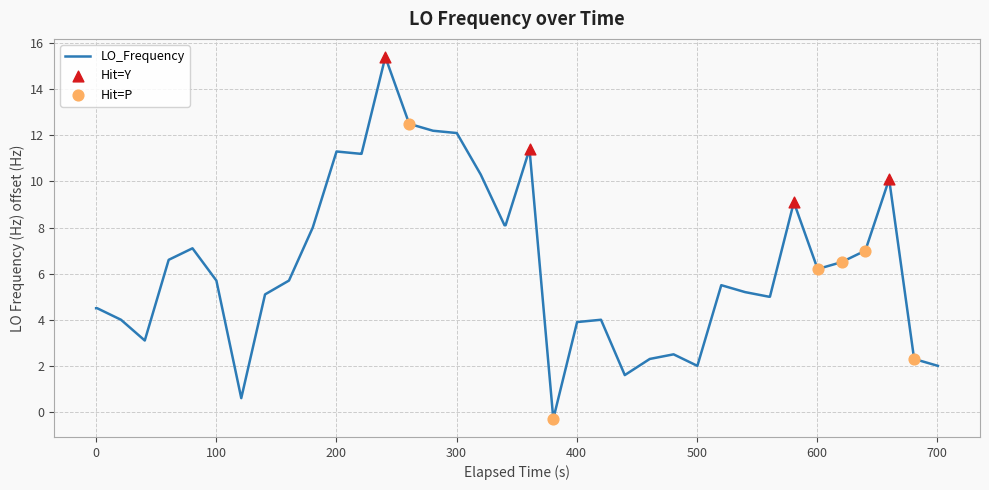

What is the greatest value displayed?

15.4